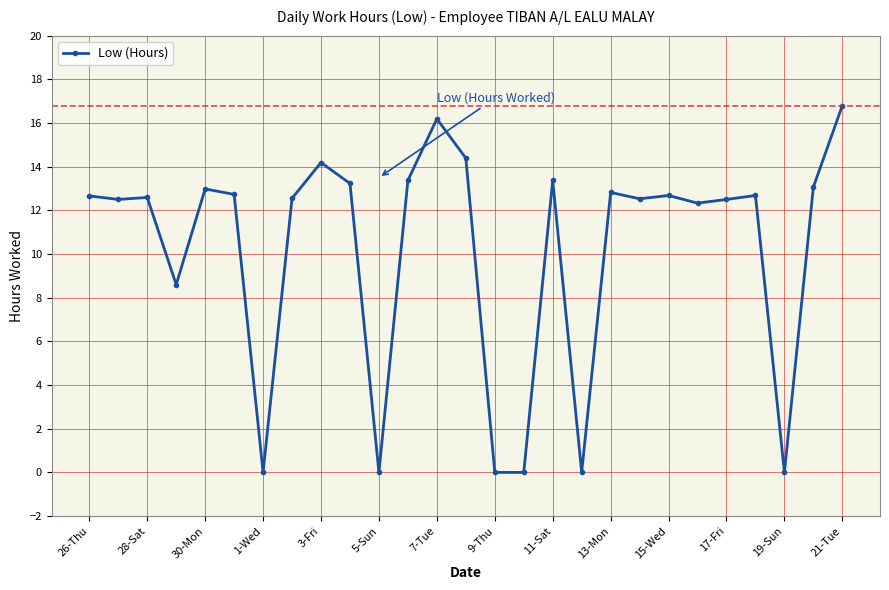

What is the average value?

10.2